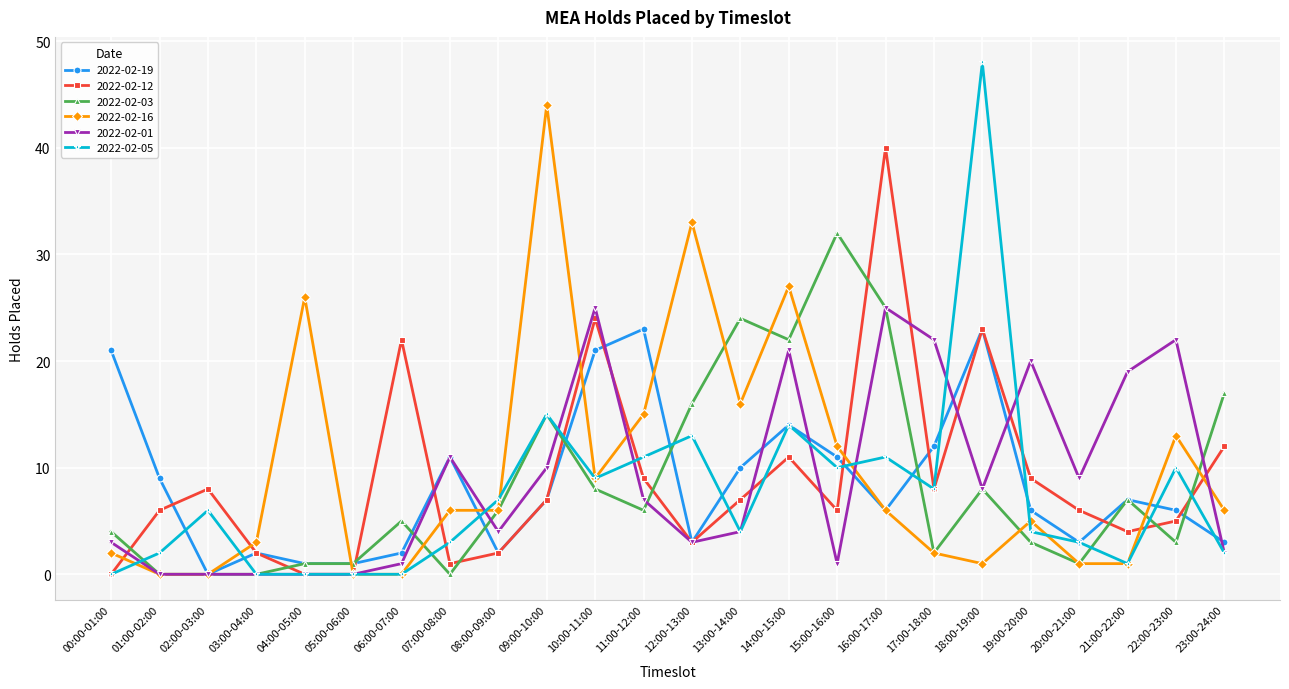

Reading left to right, extract all data points from this chart.

2022-02-19: 21	9	0	2	1	1	2	11	2	7	21	23	3	10	14	11	6	12	23	6	3	7	6	3
2022-02-12: 0	6	8	2	0	0	22	1	2	7	24	9	3	7	11	6	40	8	23	9	6	4	5	12
2022-02-03: 4	0	0	0	1	1	5	0	6	15	8	6	16	24	22	32	25	2	8	3	1	7	3	17
2022-02-16: 2	0	0	3	26	0	0	6	6	44	9	15	33	16	27	12	6	2	1	5	1	1	13	6
2022-02-01: 3	0	0	0	0	0	1	11	4	10	25	7	3	4	21	1	25	22	8	20	9	19	22	2
2022-02-05: 0	2	6	0	0	0	0	3	7	15	9	11	13	4	14	10	11	8	48	4	3	1	10	2